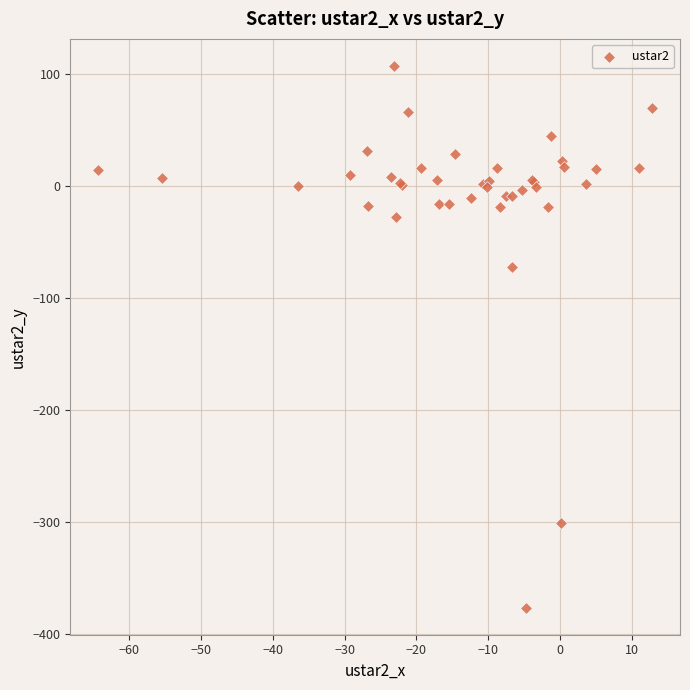

What Y value in the scatter plot is closest to -134?

-72.2